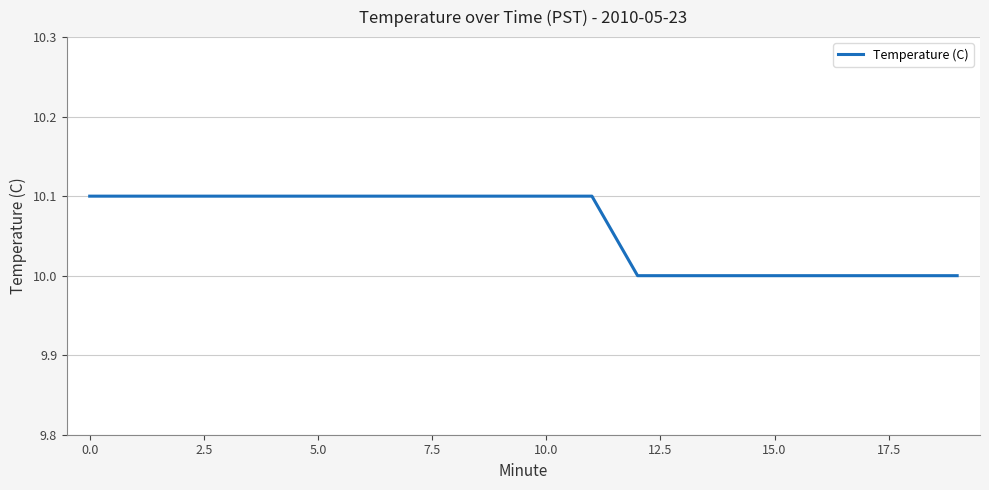

What is the greatest value displayed?

10.1